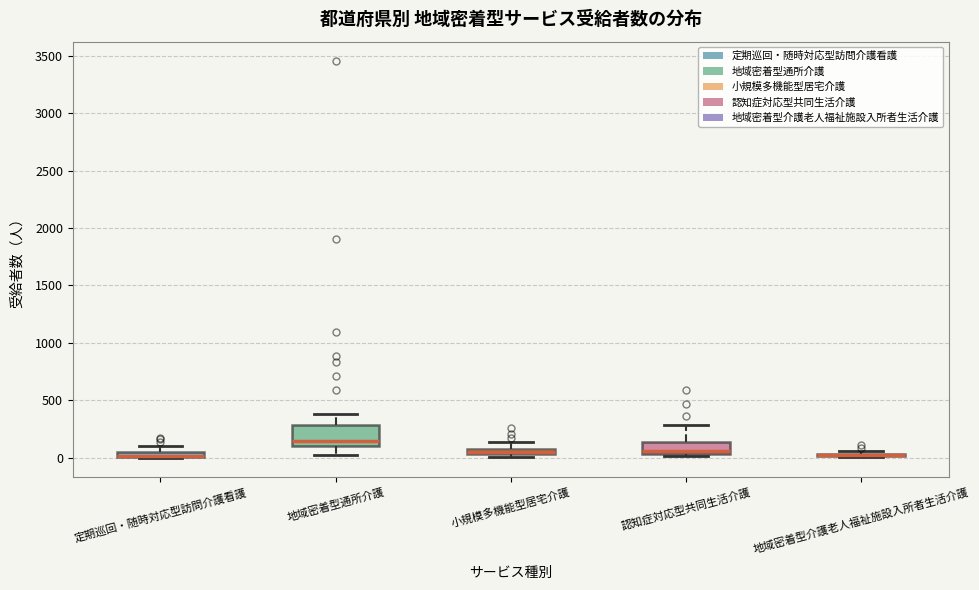

Which box is the tallest, from its lower edge to its upper edge?

地域密着型通所介護